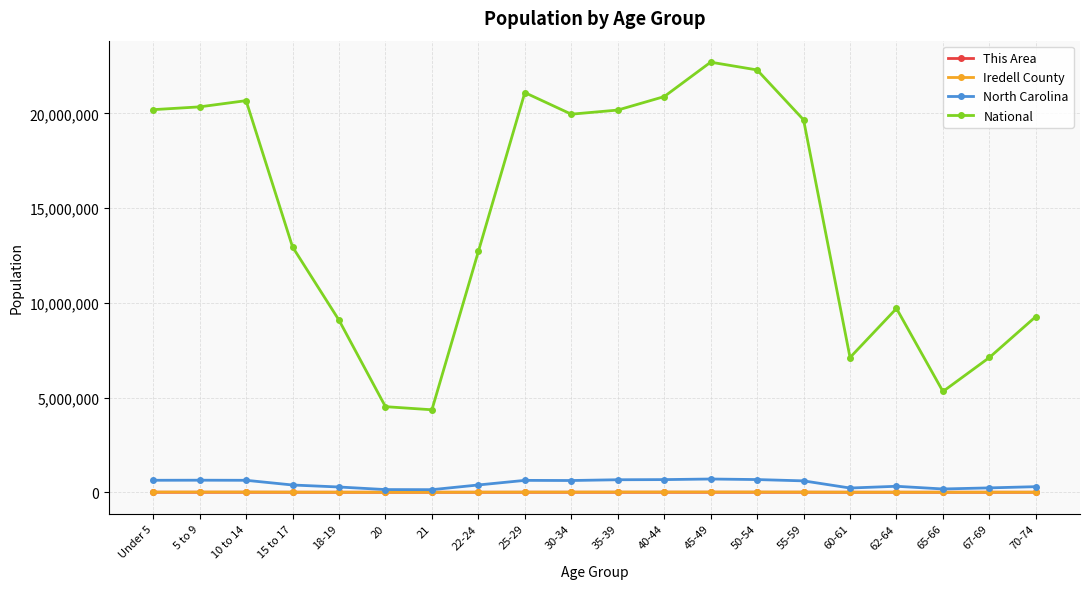

True or false: Iredell County and National cross at least once.

False